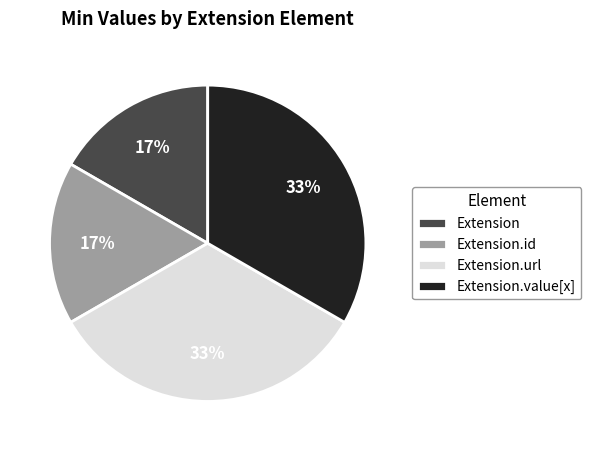

True or false: Extension.value[x] accounts for 24% of the total.

False